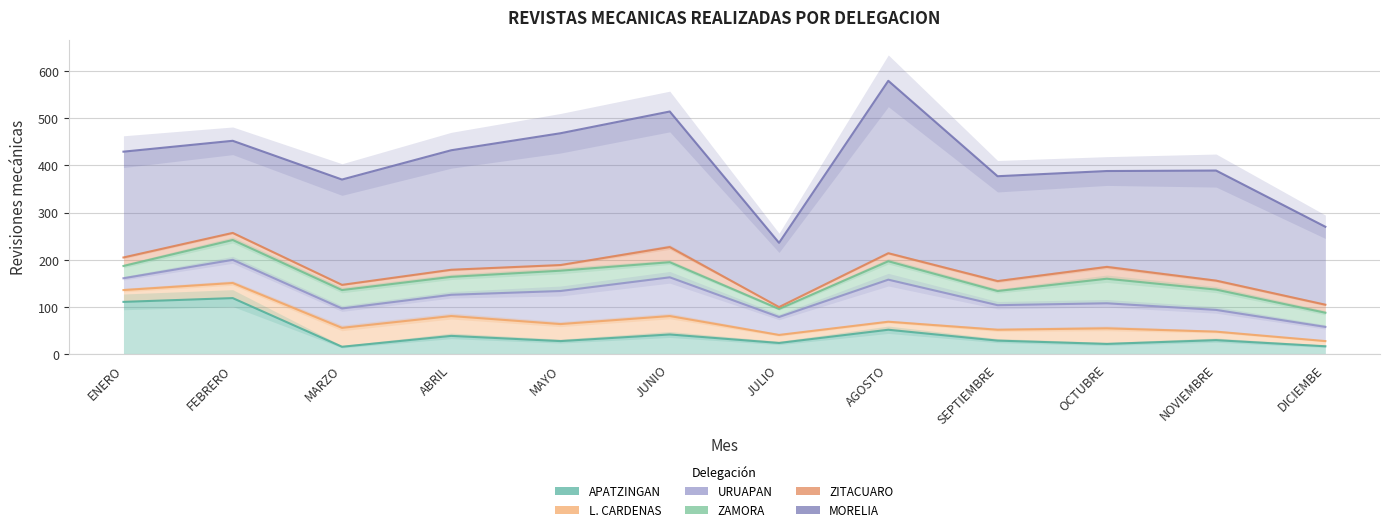

What is the approximate value of ZITACUARO at ENERO?

18